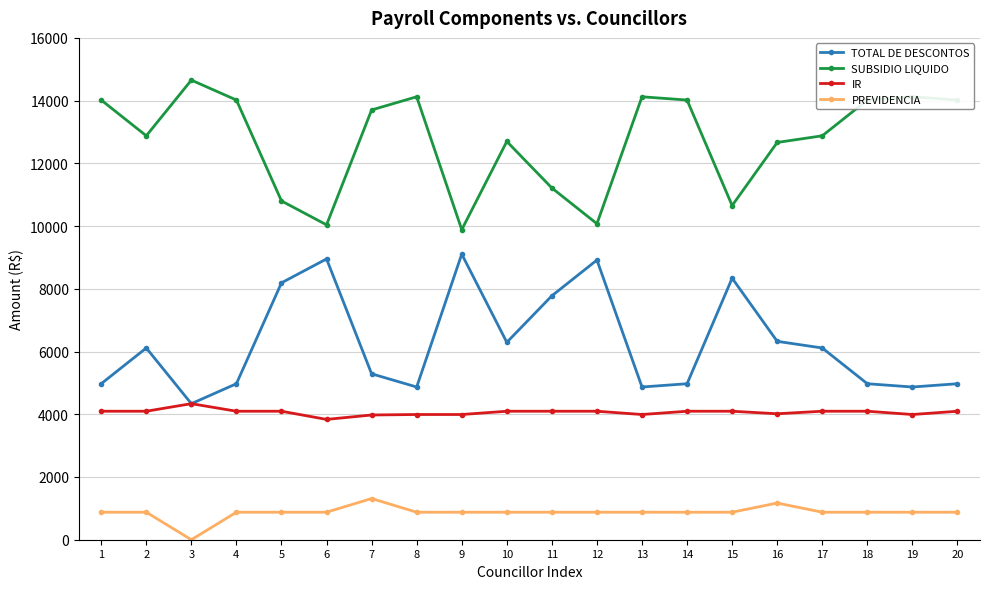

What is the approximate value of TOTAL DE DESCONTOS at 14?

4973.5